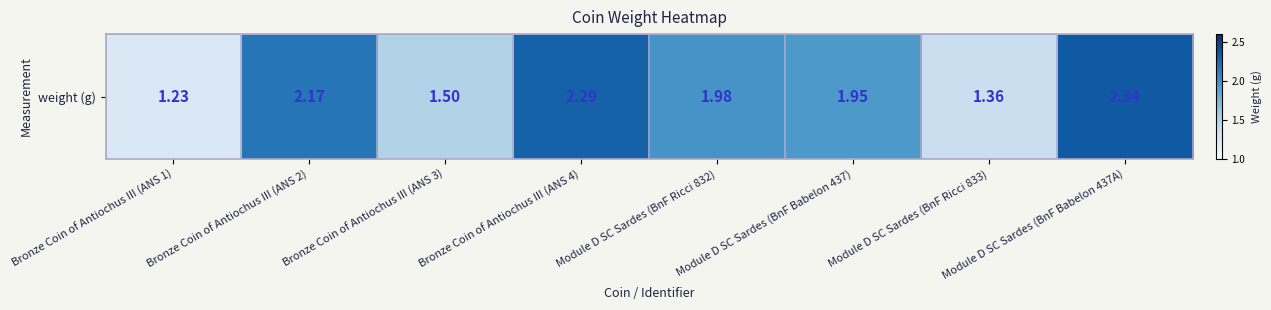

Is it true that the value at Bronze Coin of Antiochus III (ANS 3) is 1.5?

True